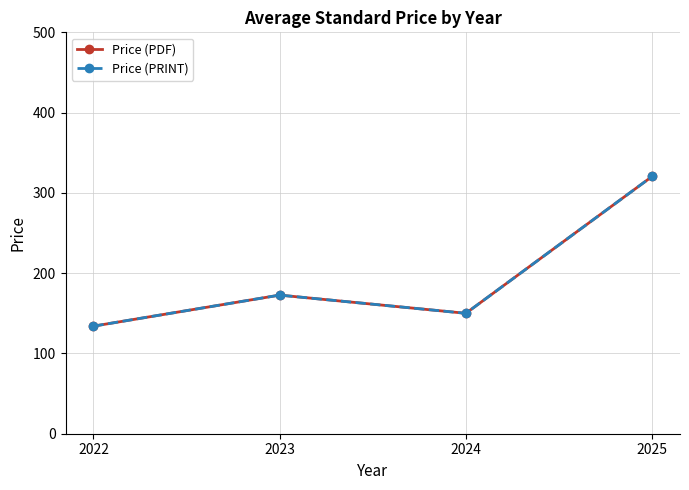

Which category has the highest value across all series?

2025